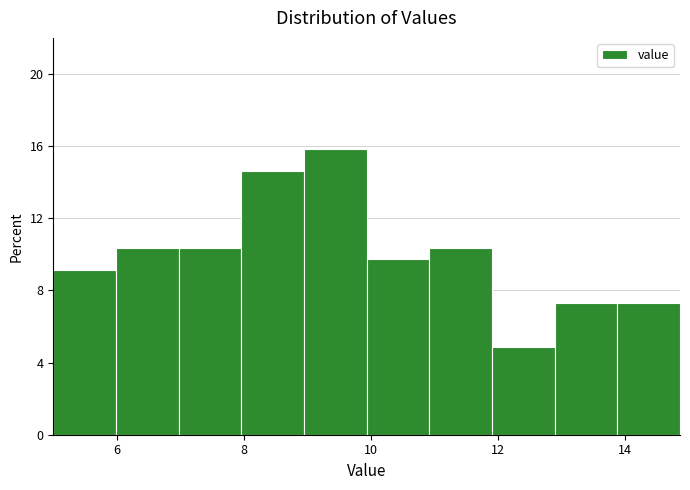

Reading left to right, list every bar in this chart as the range it spans on the x-axis followed by its height. Neither the bar edges nor the heights are printed on the chart, so give them approximately, as read against the axes.

5.0 to 6.0: 9.0
6.0 to 7.0: 10.5
7.0 to 8.0: 10.5
8.0 to 9.0: 14.5
9.0 to 10.0: 16.0
10.0 to 11.0: 10.0
11.0 to 12.0: 10.5
12.0 to 12.8: 5.0
12.8 to 13.8: 7.5
13.8 to 14.8: 7.5